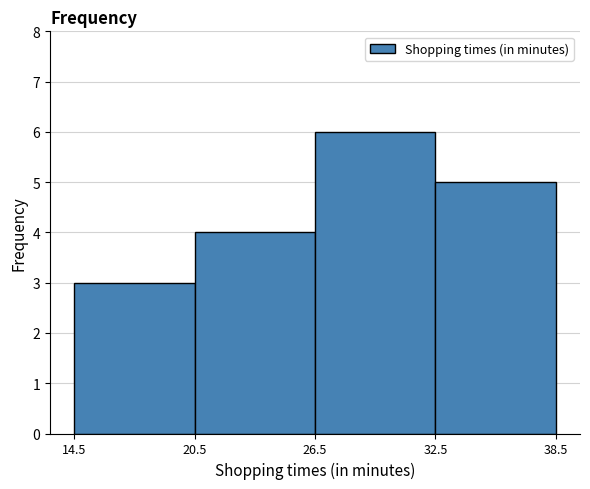

How tall is the bar that spans 26.5 to 32.5 on the x-axis? The values are not printed on the chart, so give them approximately, as read against the axis.

6